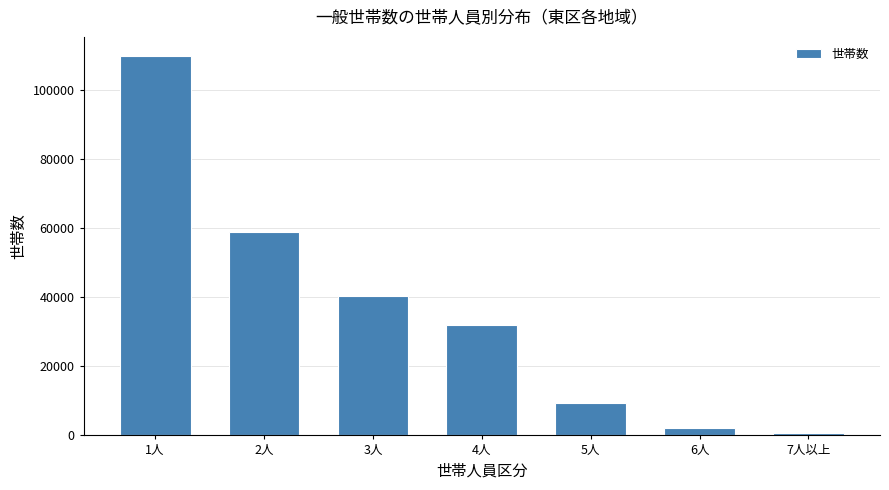

Reading right to left, extract all data points from this chart.

7人以上=699	6人=2106	5人=9456	4人=31987	3人=40495	2人=59003	1人=109934